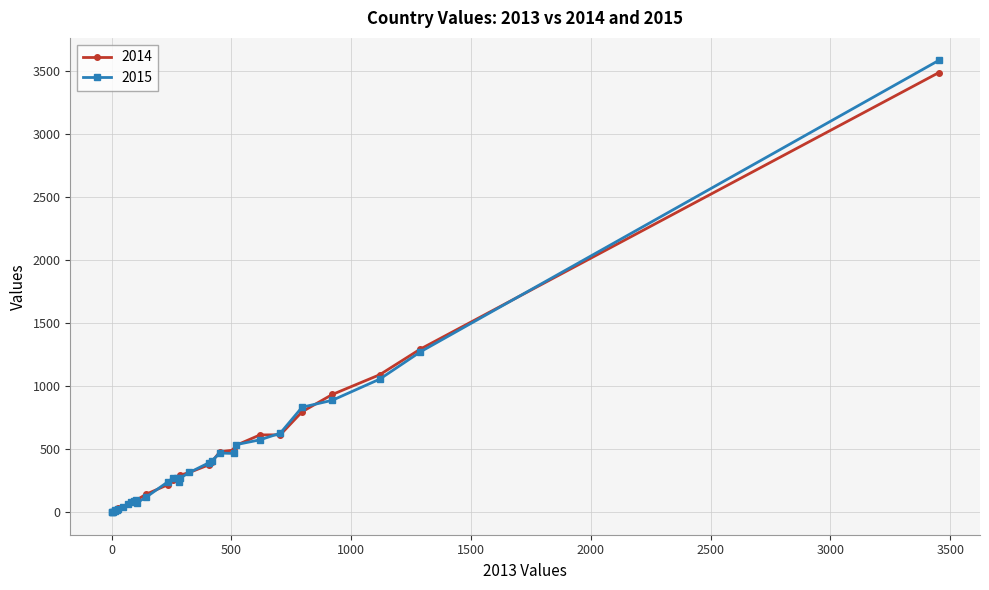

Does the chart have visible grid lines?

Yes